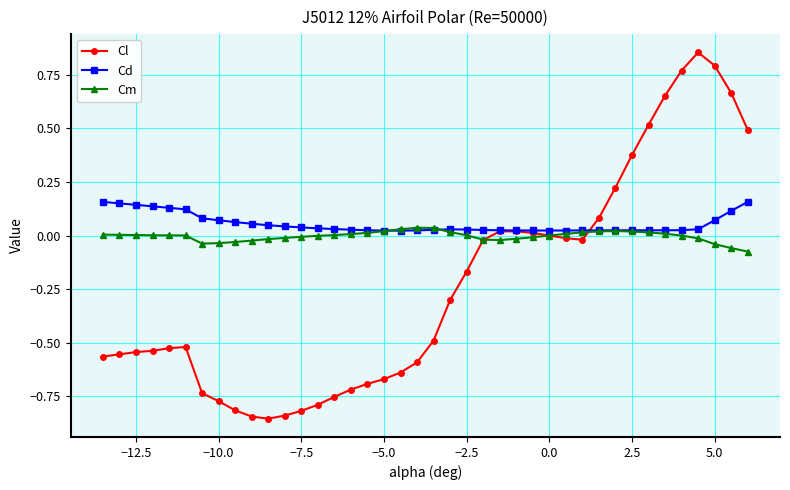

True or false: Cm has more than 1 interior local peaks.

True